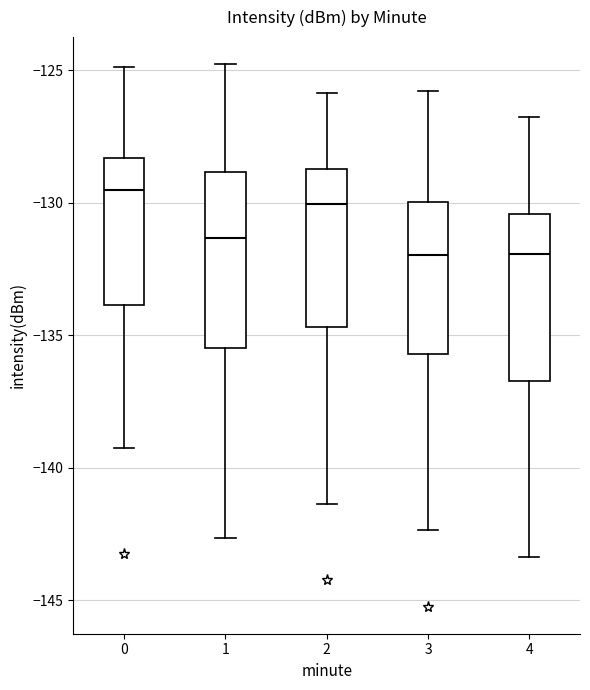

Where does the lower whisker of the box at x = 4 end on the y-axis? The values are not printed on the chart, so give them approximately, as read against the axis.

-143.5